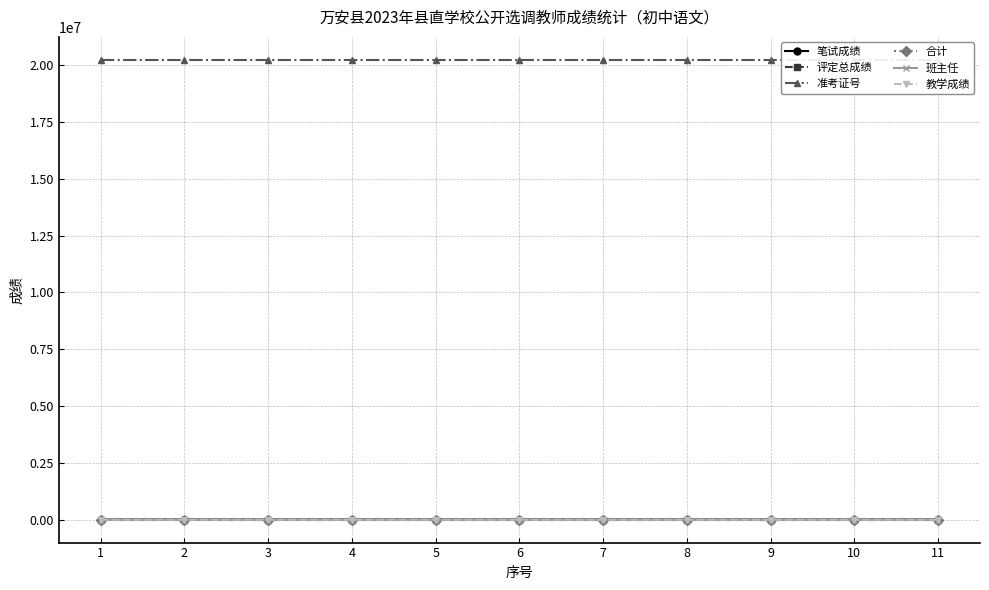

True or false: 评定总成绩 and 教学成绩 cross at least once.

False